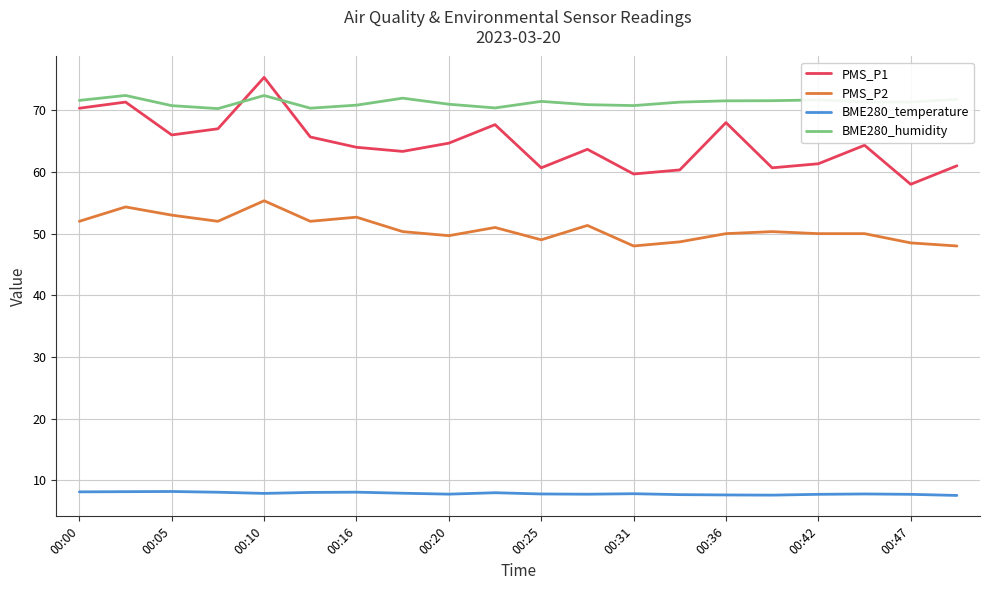

True or false: PMS_P2 and BME280_temperature intersect in this chart.

False